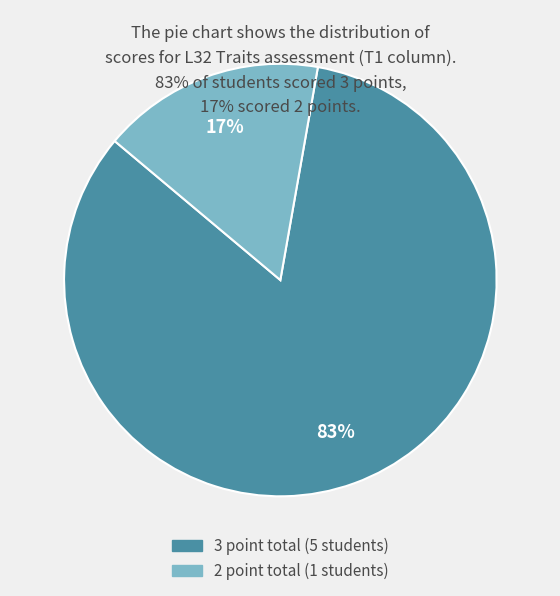

Does any single category account for the majority?

Yes